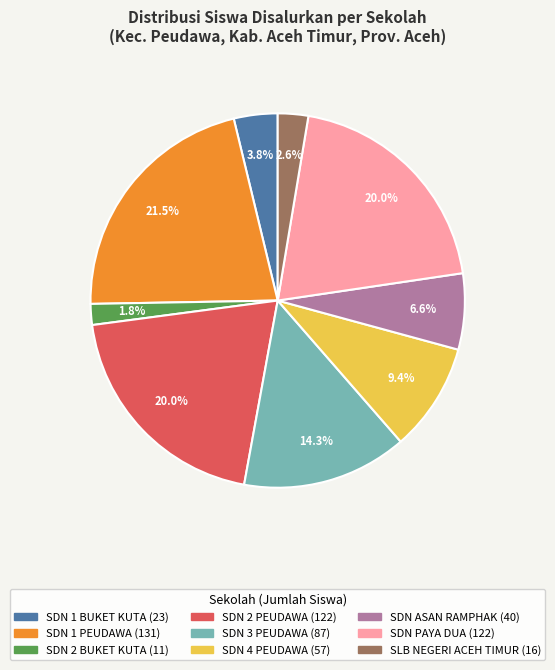

Which category has the biggest portion of the pie?

SDN 1 PEUDAWA